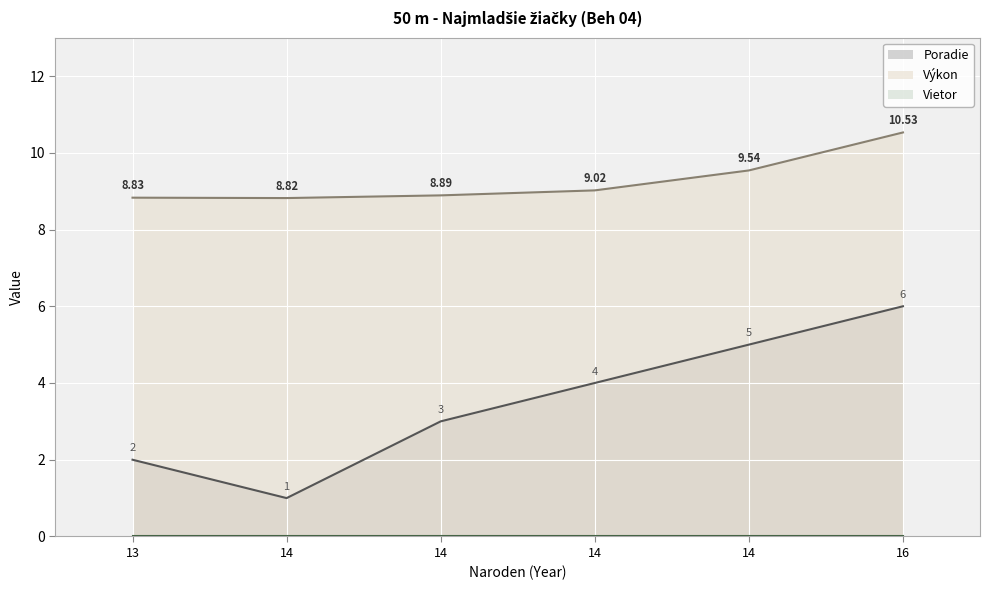

Which series has the largest total across all categories?

Výkon